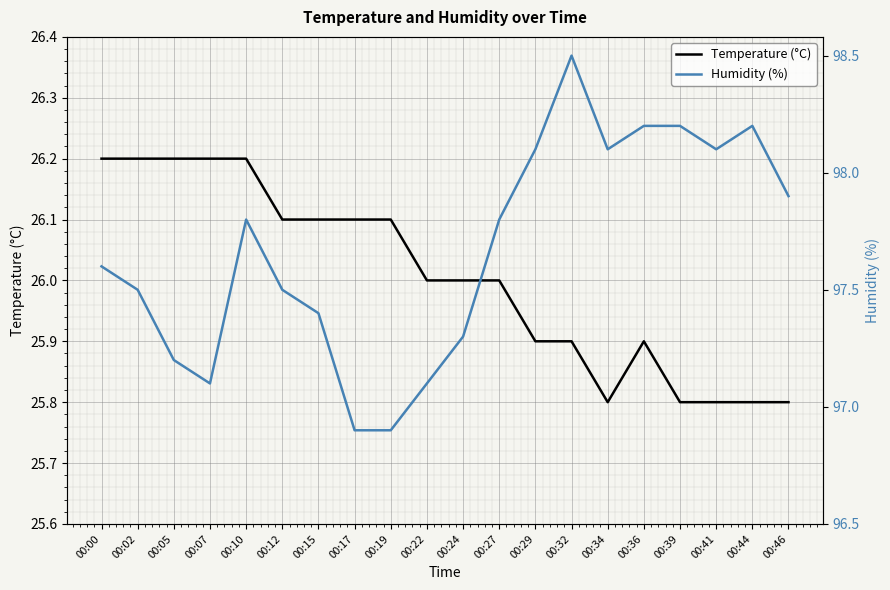

What is the difference between the maximum and minimum values in the Humidity (%) series?

1.6